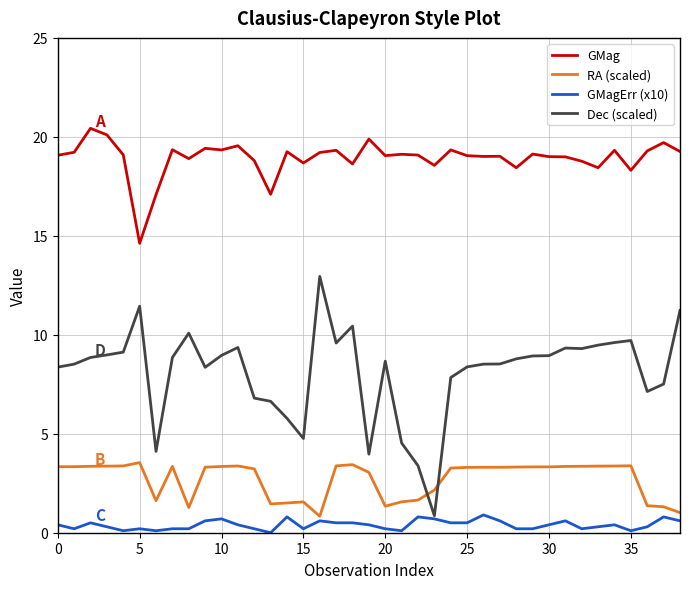

What is the maximum value for GMagErr (x10)?

0.9